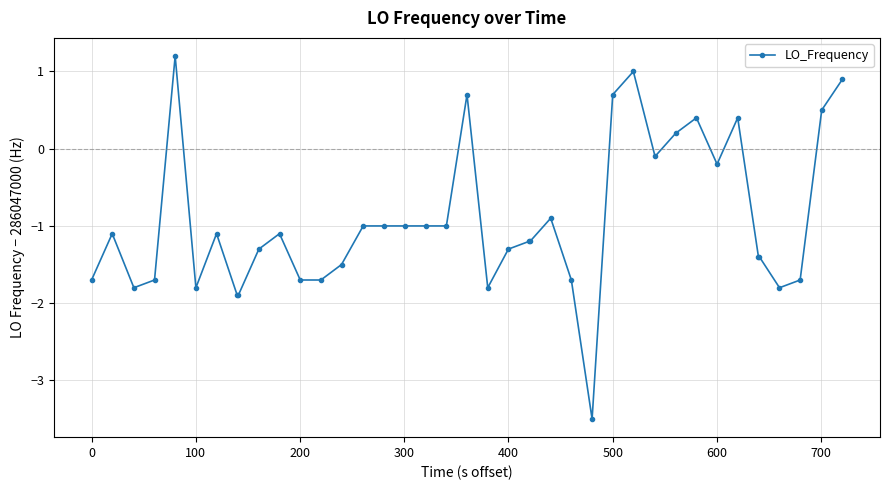

Reading left to right, transcribe all the data shown in this chart.

-1.7	-1.1	-1.8	-1.7	1.2	-1.8	-1.1	-1.9	-1.9	-1.3	-1.1	-1.7	-1.7	-1.5	-1.0	-1.0	-1.0	-1.0	-1.0	0.7	-1.8	-1.3	-1.2	-1.2	-0.9	-1.7	-3.5	0.7	1.0	-0.1	0.2	0.4	-0.2	0.4	-1.4	-1.4	-1.8	-1.7	0.5	0.9